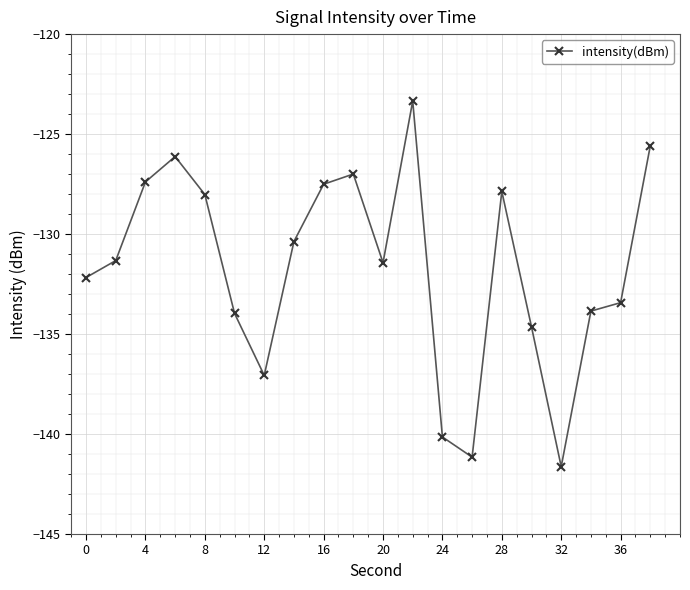

What is the difference between the maximum and minimum values?

18.3